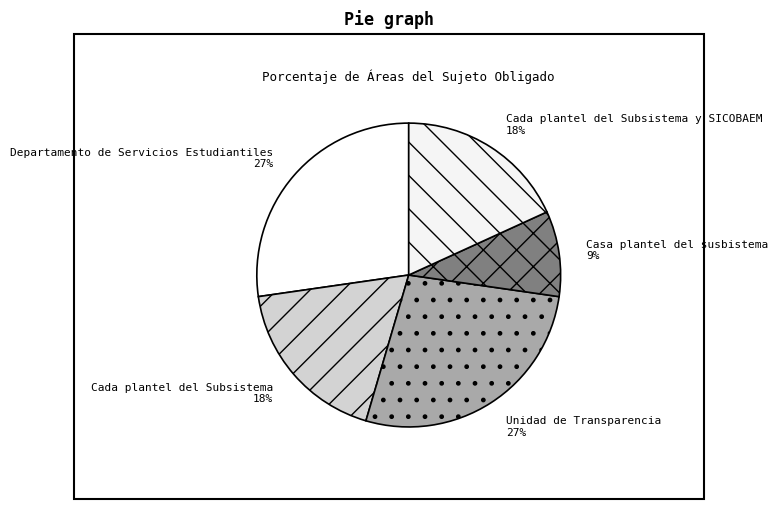

To the nearest percent, what portion does Casa plantel del susbistema represent?

9%